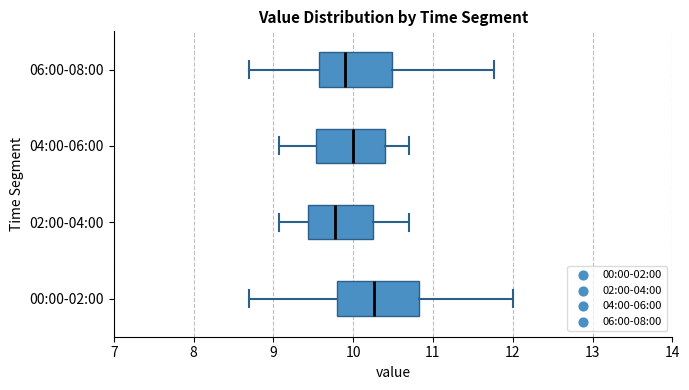

Reading bottom to top, transcribe this box plot: for each box, give where its median line is, the range the box spans, and where its two whiskers end, as read against the x-axis. The values are not printed on the chart, so give them approximately, as read against the axis.

00:00-02:00: median 10.3, box 9.8 to 10.8, whiskers 8.7 to 12.0
02:00-04:00: median 9.8, box 9.4 to 10.2, whiskers 9.1 to 10.7
04:00-06:00: median 10.0, box 9.5 to 10.4, whiskers 9.1 to 10.7
06:00-08:00: median 9.9, box 9.6 to 10.5, whiskers 8.7 to 11.8